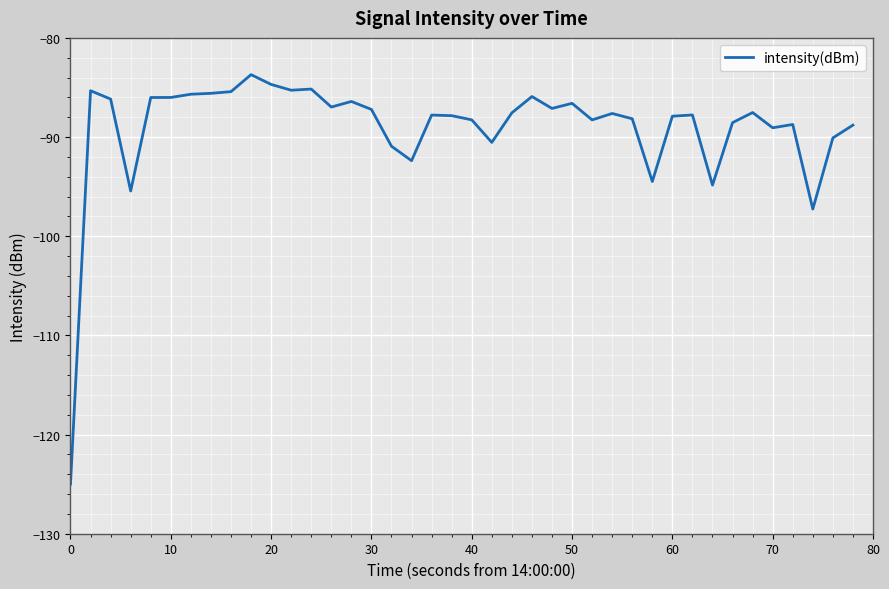

What is the minimum value shown in the chart?

-125.0